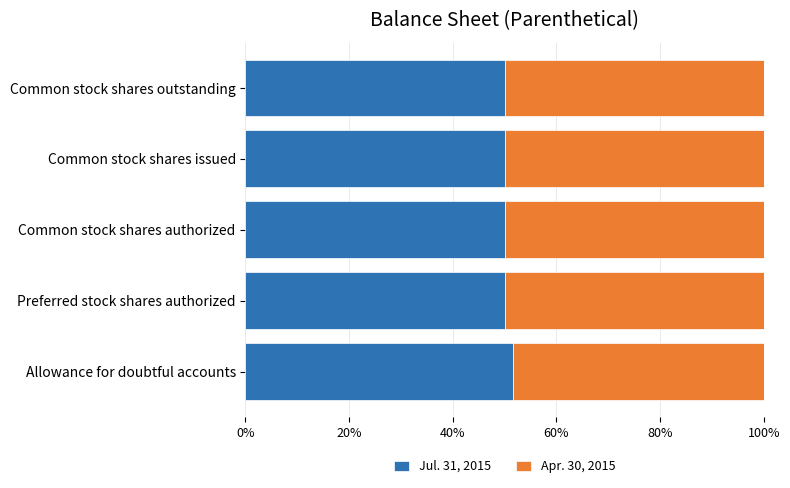

The value of Jul. 31, 2015 at Common stock shares outstanding is 50.0. True or false?

True